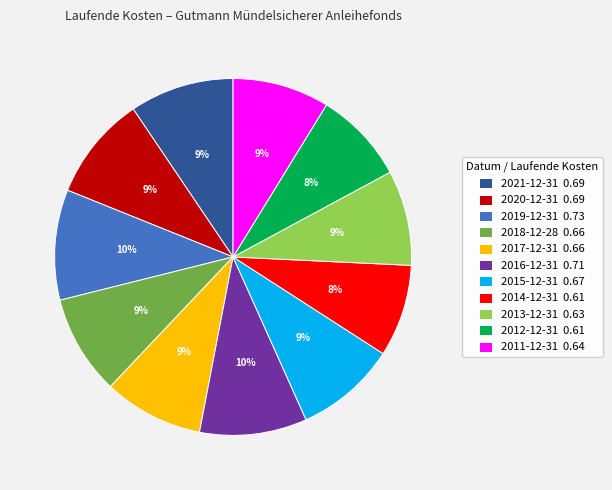

Is 2014-12-31 the majority of the pie?

No